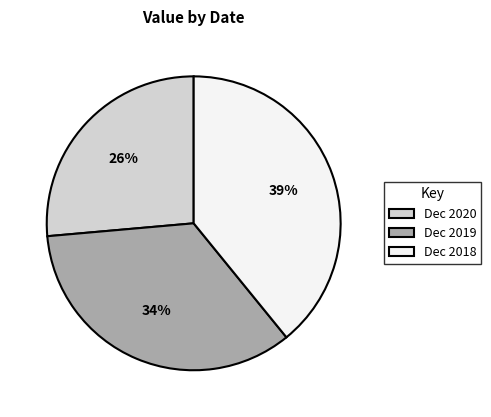

Rank the categories by value from highest to lowest.

Dec 2018, Dec 2019, Dec 2020